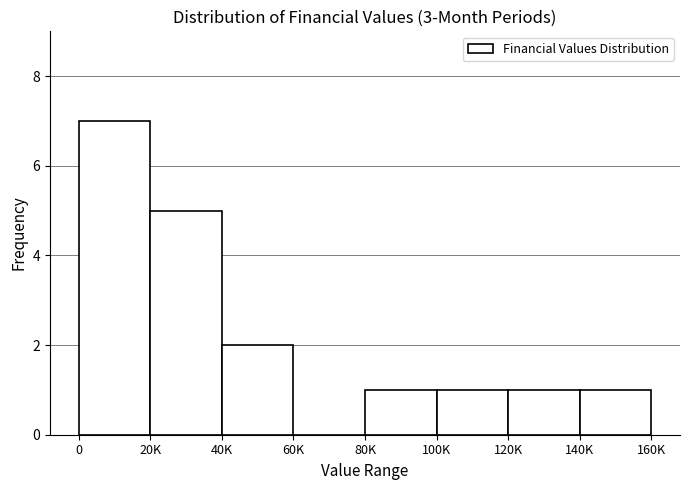

Reading left to right, what are all the values shown in this chart?

0=7	20K=5	40K=2	60K=0	80K=1	100K=1	120K=1	140K=1